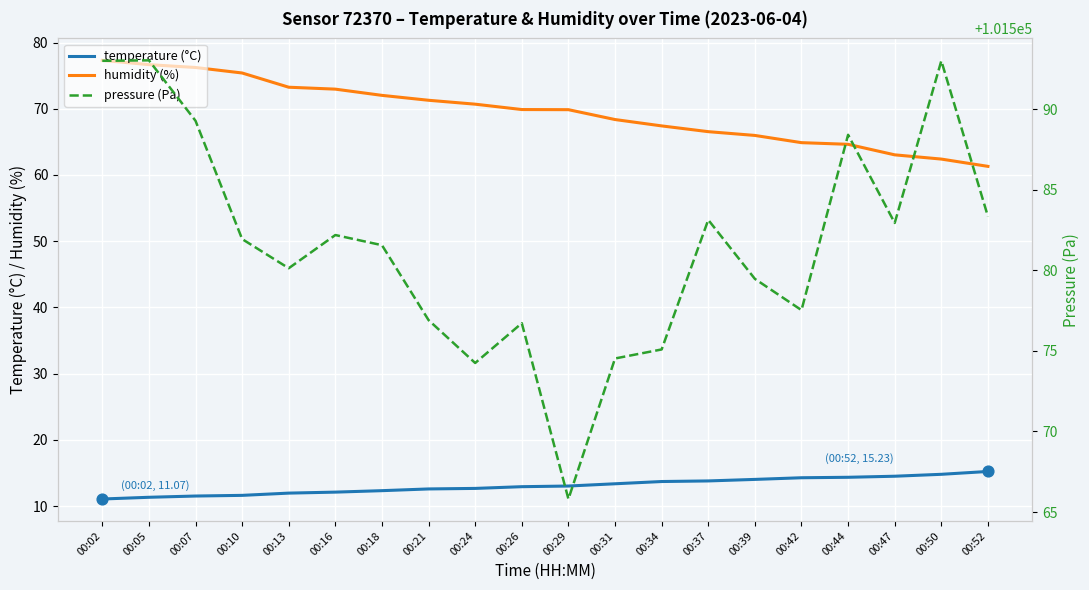

What are all the series names shown in the legend?

temperature (°C), humidity (%), pressure (Pa)